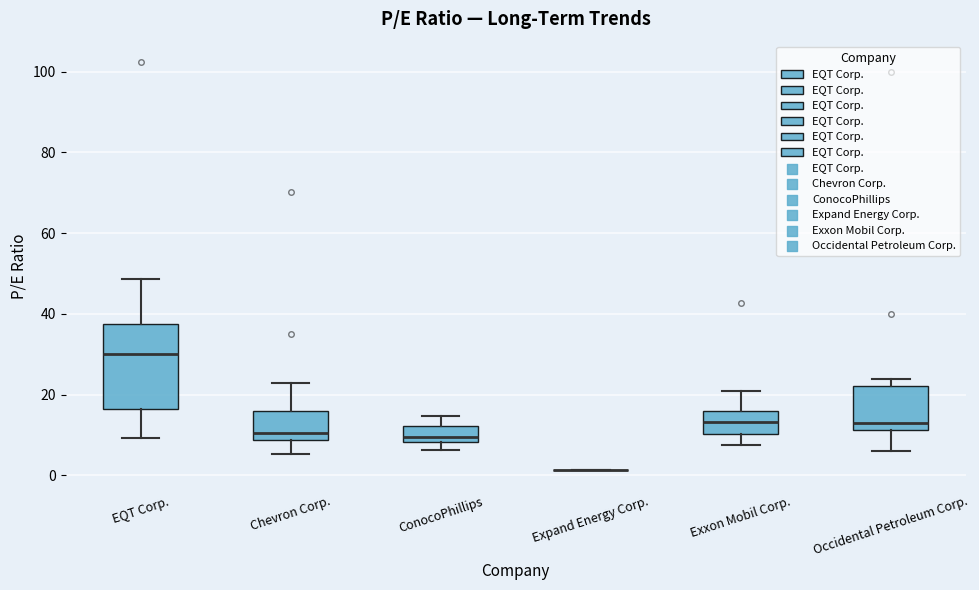

Where does the lower whisker of the box for Exxon Mobil Corp. end on the y-axis? The values are not printed on the chart, so give them approximately, as read against the axis.

8